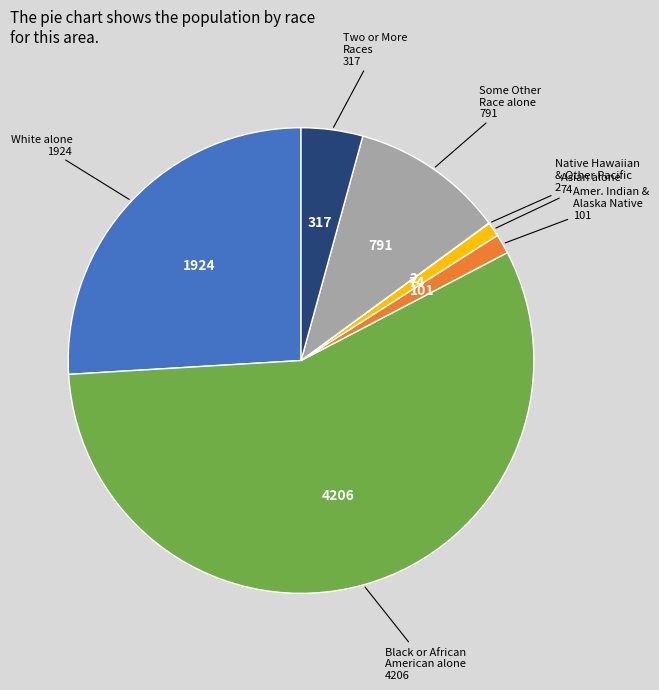

Is there a majority slice in this chart?

Yes